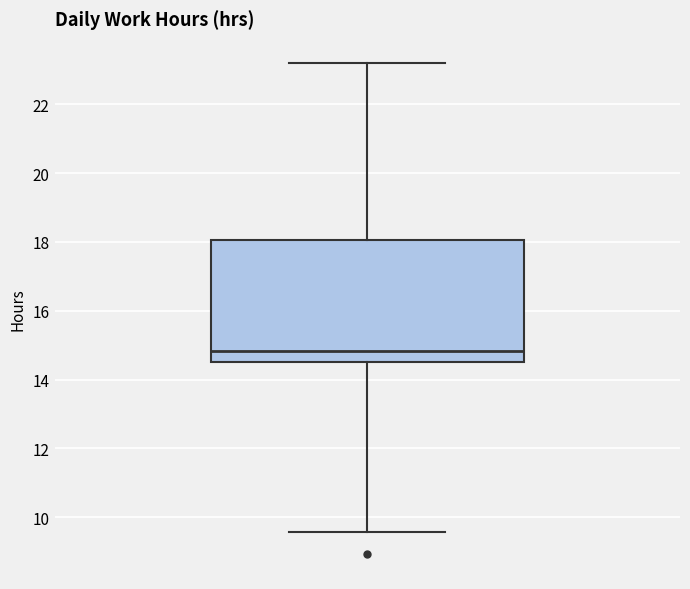

Read this box plot against the y-axis: the position of the median line, the range covered by the box, and the ends of both whiskers. The values are not printed on the chart, so give them approximately, as read against the axis.

median 14.8, box 14.6 to 18.0, whiskers 9.6 to 23.2